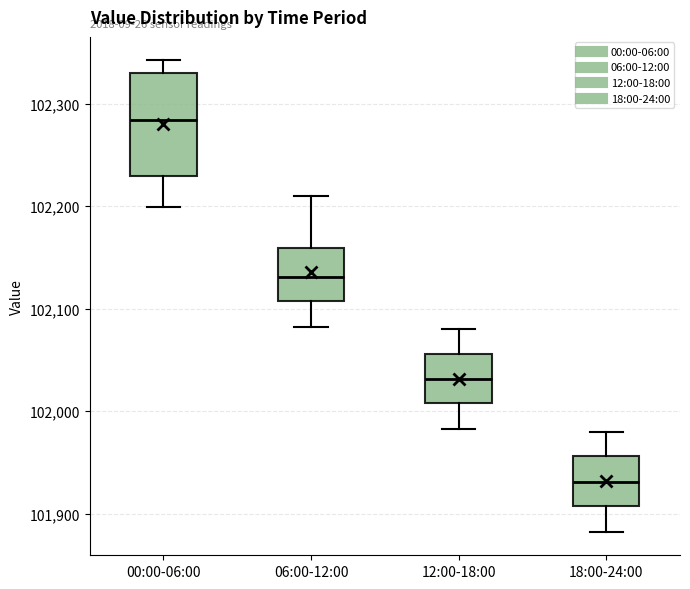

Reading left to right, transcribe this box plot: for each box, give where its median line is, the range the box spans, and where its two whiskers end, as read against the y-axis. The values are not printed on the chart, so give them approximately, as read against the axis.

00:00-06:00: median 102280, box 102230 to 102330, whiskers 102200 to 102340
06:00-12:00: median 102130, box 102110 to 102160, whiskers 102080 to 102210
12:00-18:00: median 102030, box 102010 to 102060, whiskers 101980 to 102080
18:00-24:00: median 101930, box 101910 to 101960, whiskers 101880 to 101980